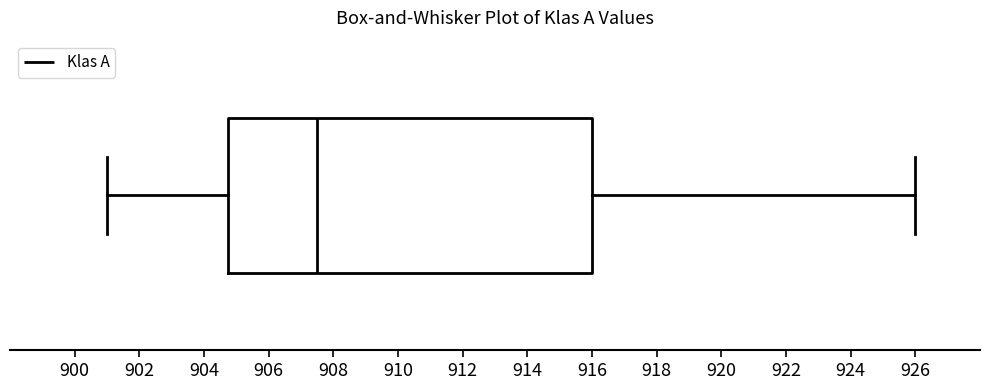

Where does the right whisker of the box end on the x-axis? The values are not printed on the chart, so give them approximately, as read against the axis.

926.0